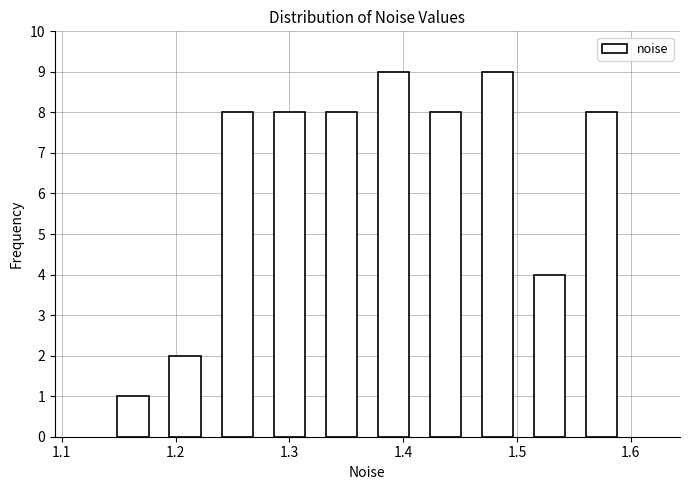

Reading left to right, transcribe this chart: for each bar, give the range it covers on the x-axis and its height. Neither the bar edges nor the heights are printed on the chart, so give them approximately, as read against the axes.

1.14 to 1.19: 1
1.19 to 1.23: 2
1.23 to 1.28: 8
1.28 to 1.32: 8
1.32 to 1.37: 8
1.37 to 1.41: 9
1.41 to 1.46: 8
1.46 to 1.51: 9
1.51 to 1.55: 4
1.55 to 1.60: 8